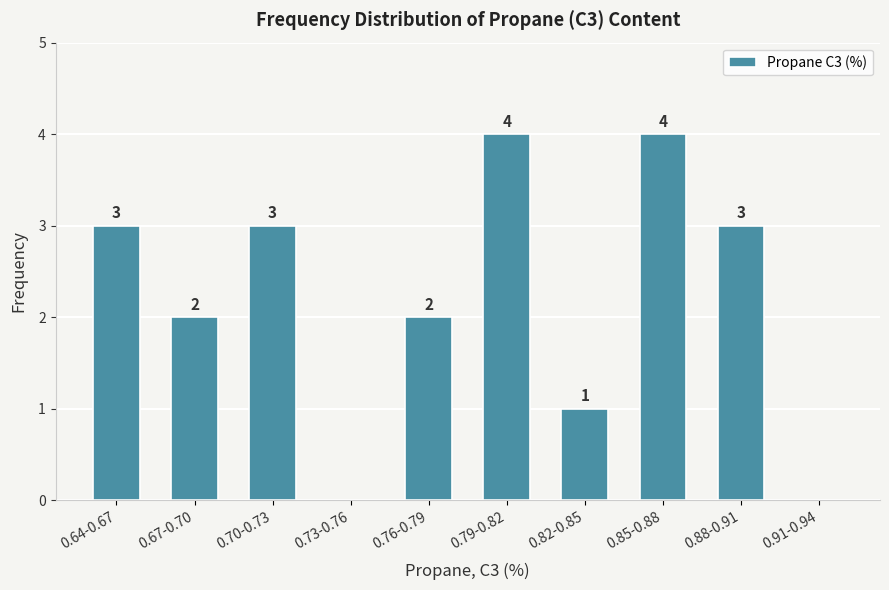

Reading left to right, extract all data points from this chart.

0.64-0.67=3	0.67-0.70=2	0.70-0.73=3	0.73-0.76=0	0.76-0.79=2	0.79-0.82=4	0.82-0.85=1	0.85-0.88=4	0.88-0.91=3	0.91-0.94=0